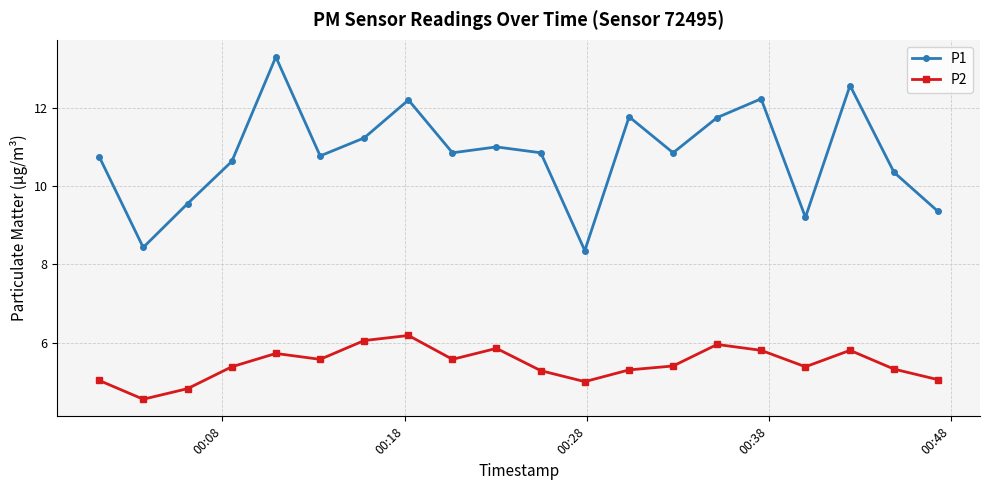

What are all the series names shown in the legend?

P1, P2